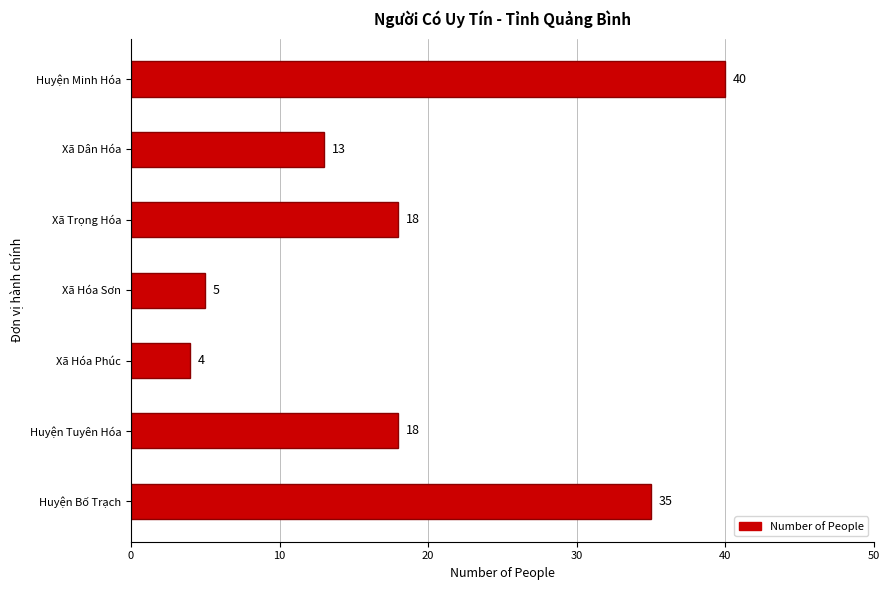

What is the maximum value shown in the chart?

40